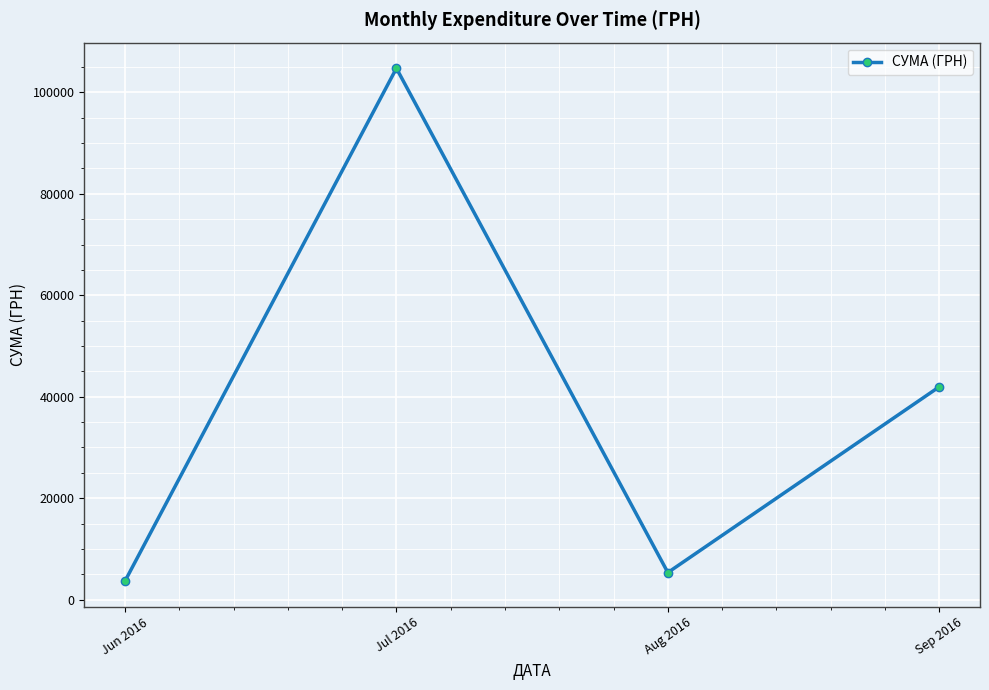

The value at Jul 2016 is 104740.3. True or false?

True